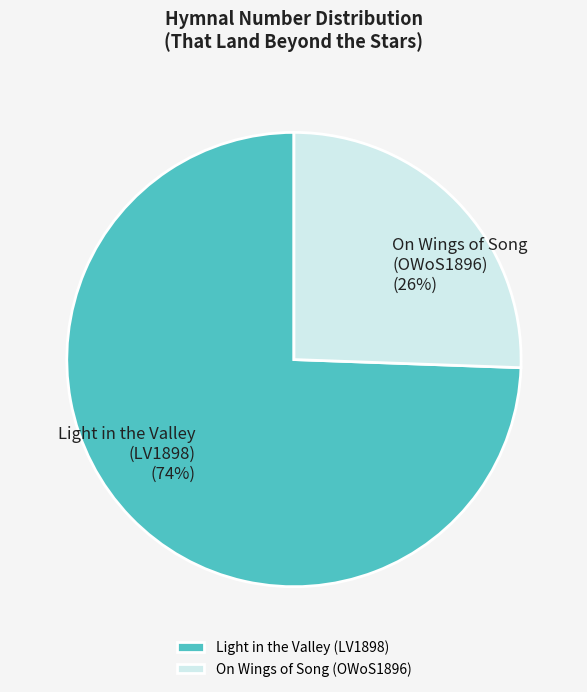

Rank the categories by value from lowest to highest.

On Wings of Song (OWoS1896), Light in the Valley (LV1898)